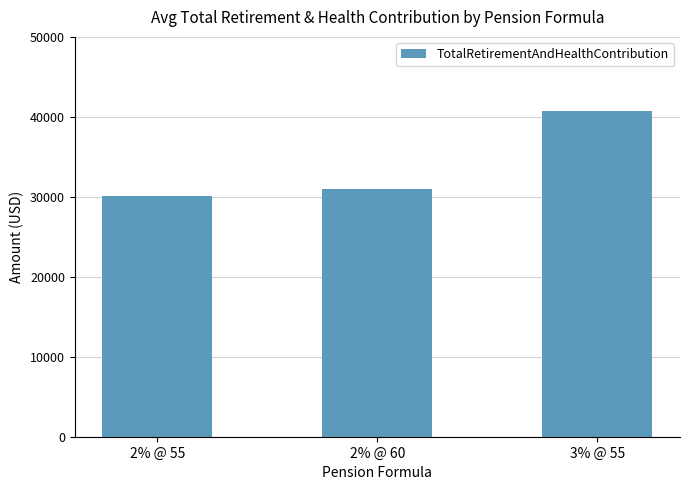

List the labels in order of value, smallest first.

2% @ 55, 2% @ 60, 3% @ 55